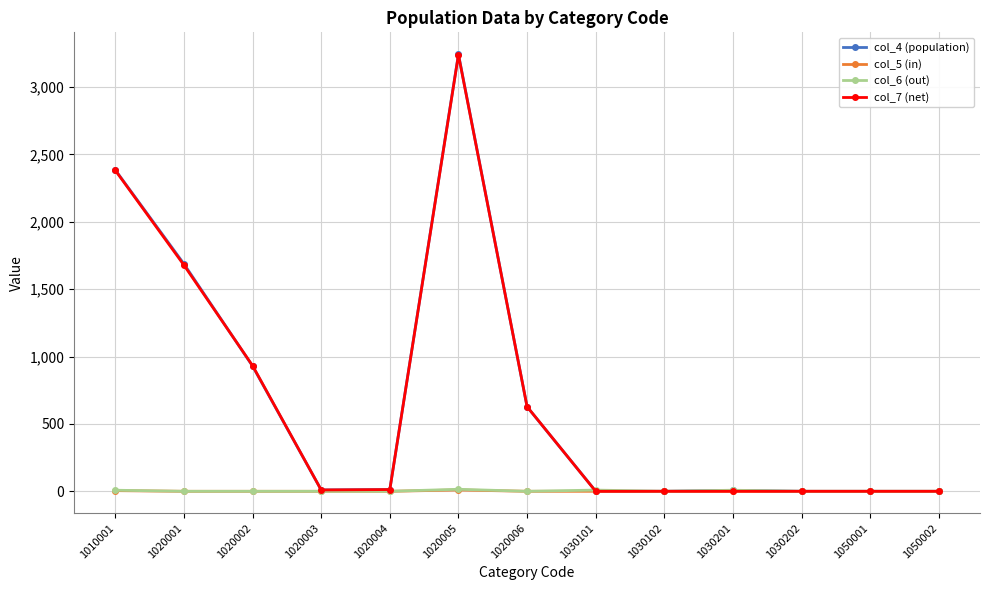

What is the difference between the highest and lowest values at 1020001?

1687